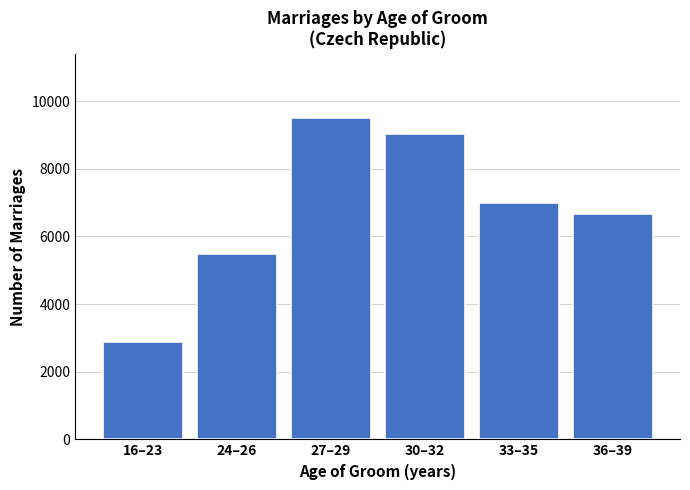

Reading left to right, transcribe all the data shown in this chart.

16–23=2889	24–26=5479	27–29=9500	30–32=9036	33–35=6981	36–39=6672